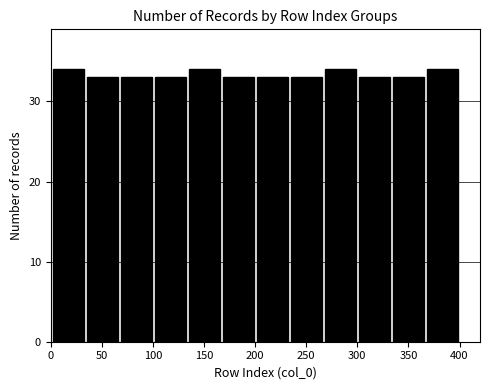

What is the height of the bar covering 265 to 300 on the x-axis? Neither the bar edges nor the heights are printed on the chart, so give them approximately, as read against the axes.

34